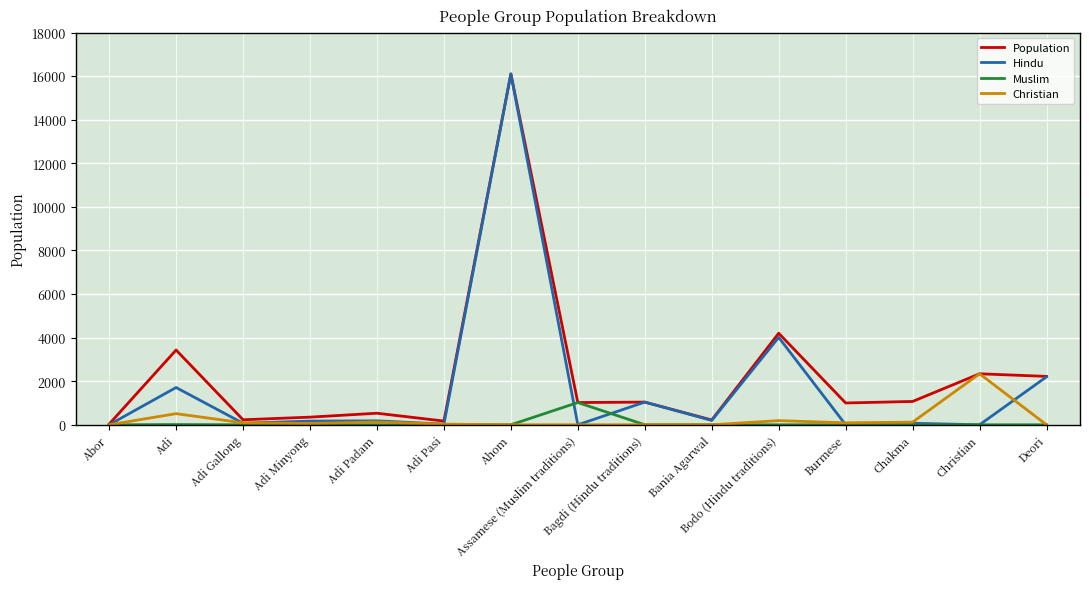

What is the maximum value for Population?

16100